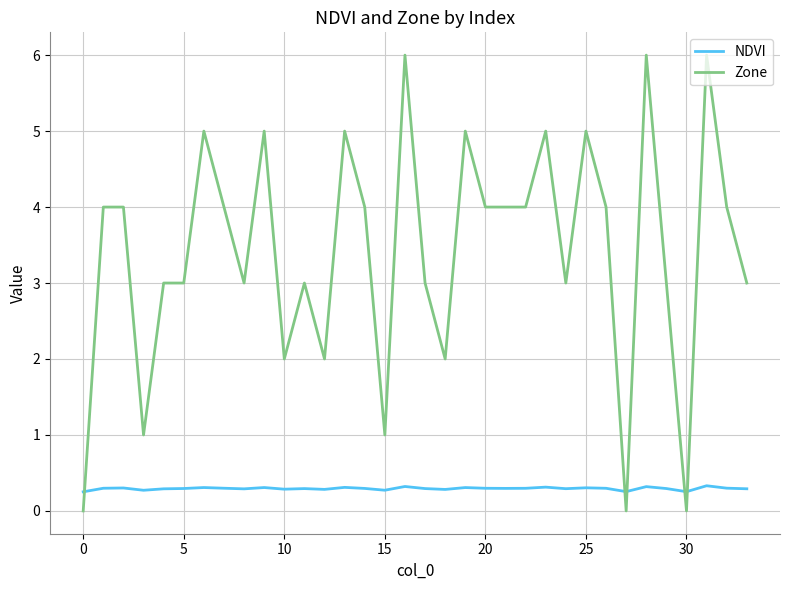

Which series has the largest total across all categories?

Zone